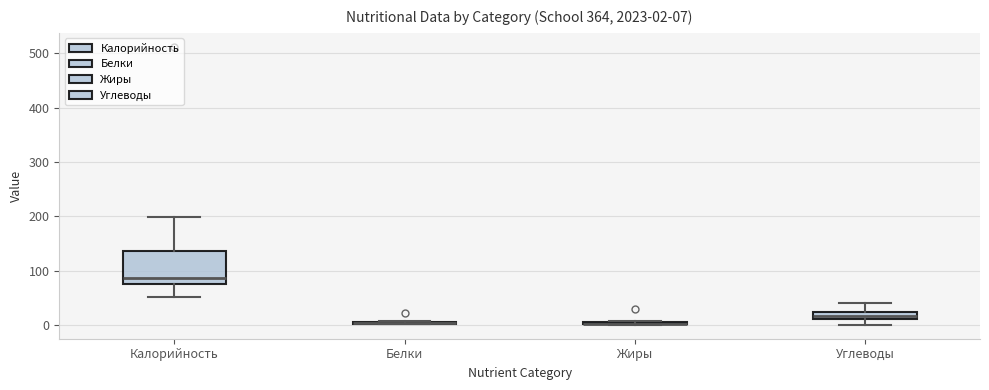

Which box is the tallest, from its lower edge to its upper edge?

Калорийность